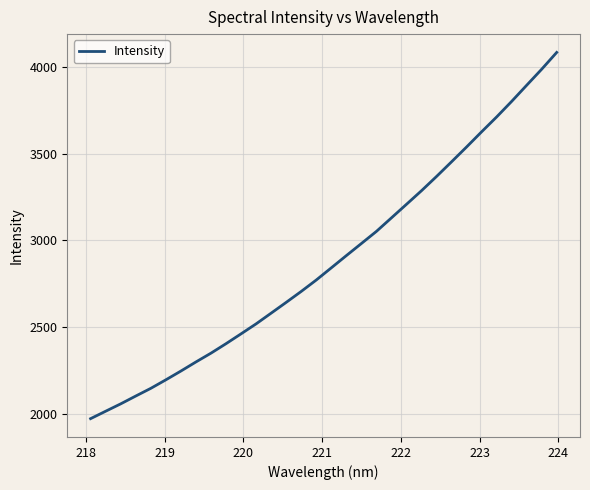

What is the difference between the maximum and minimum values?

2112.7